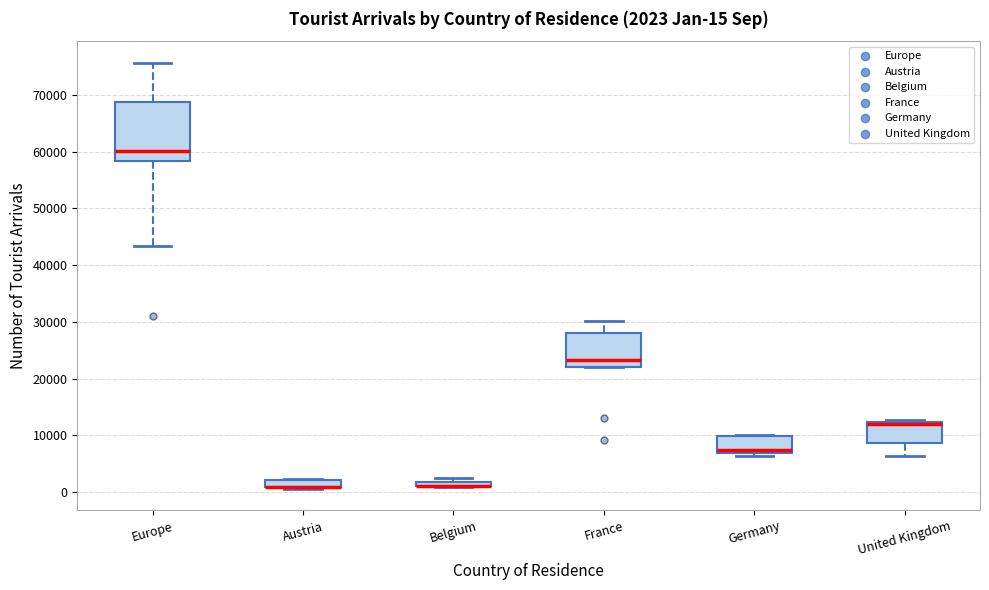

Comparing the boxes themselves (not the whiskers), which one is the tallest?

Europe